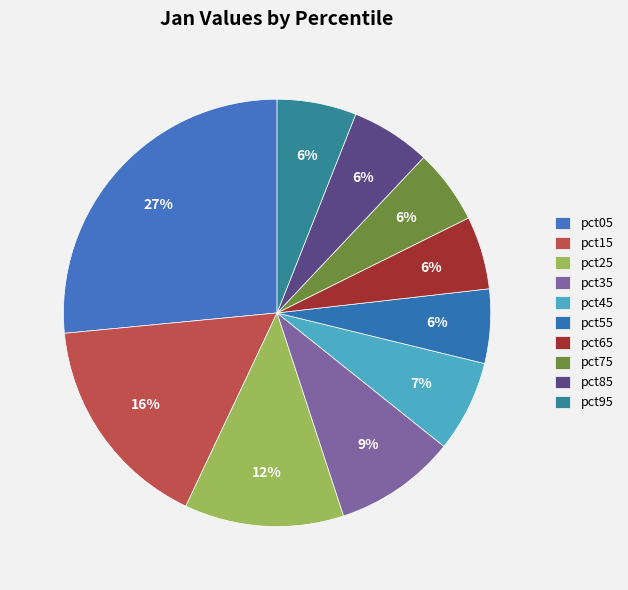

Count the number of slices in the pie.

10